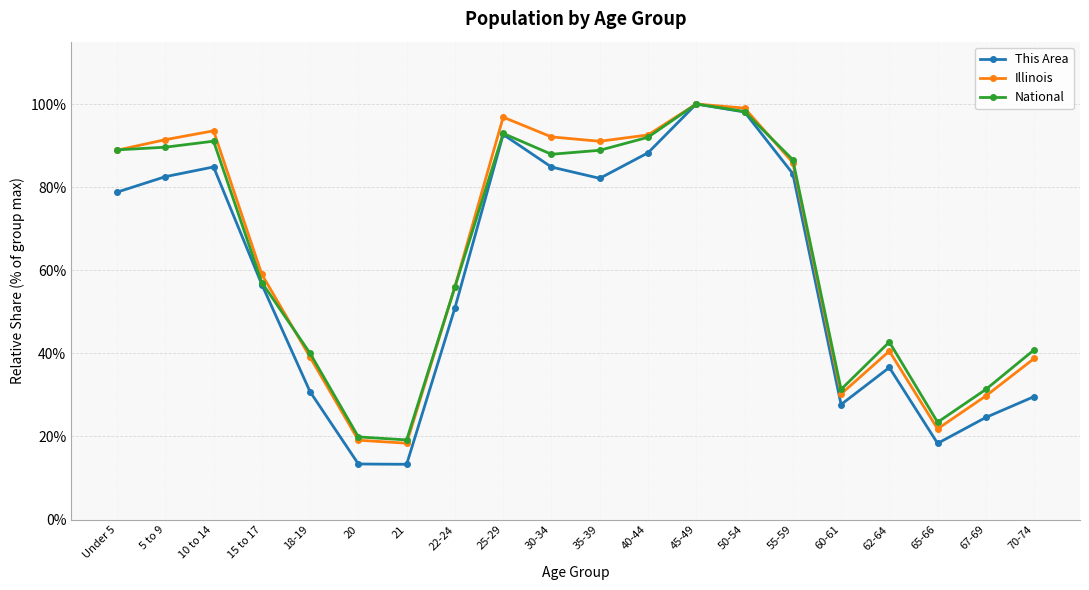

What is the difference between the Illinois values at 25-29 and 40-44?

4.3